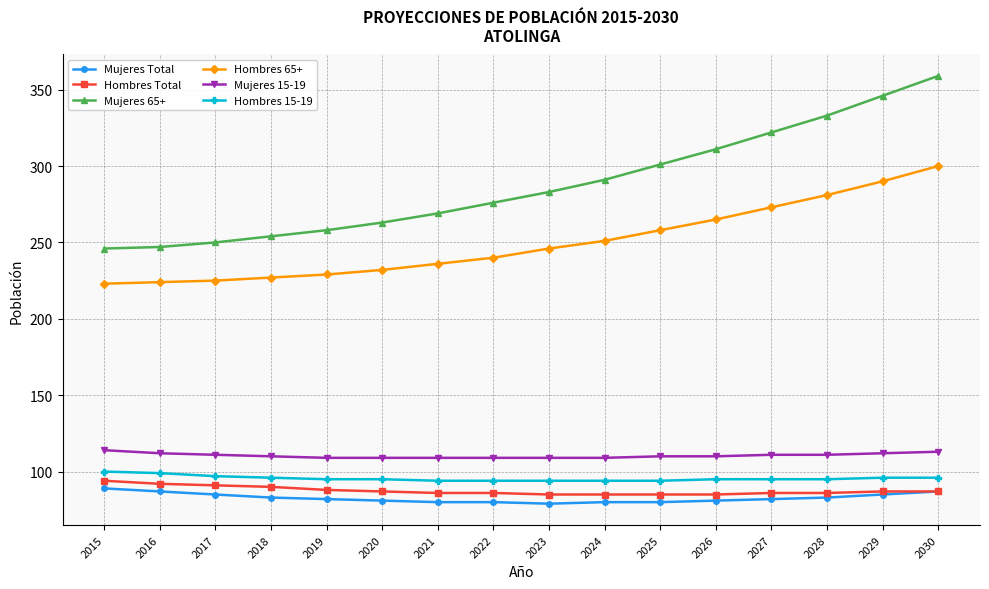

Is the value of Hombres 15-19 at 2029 greater than the value of Hombres 65+ at 2025?

No